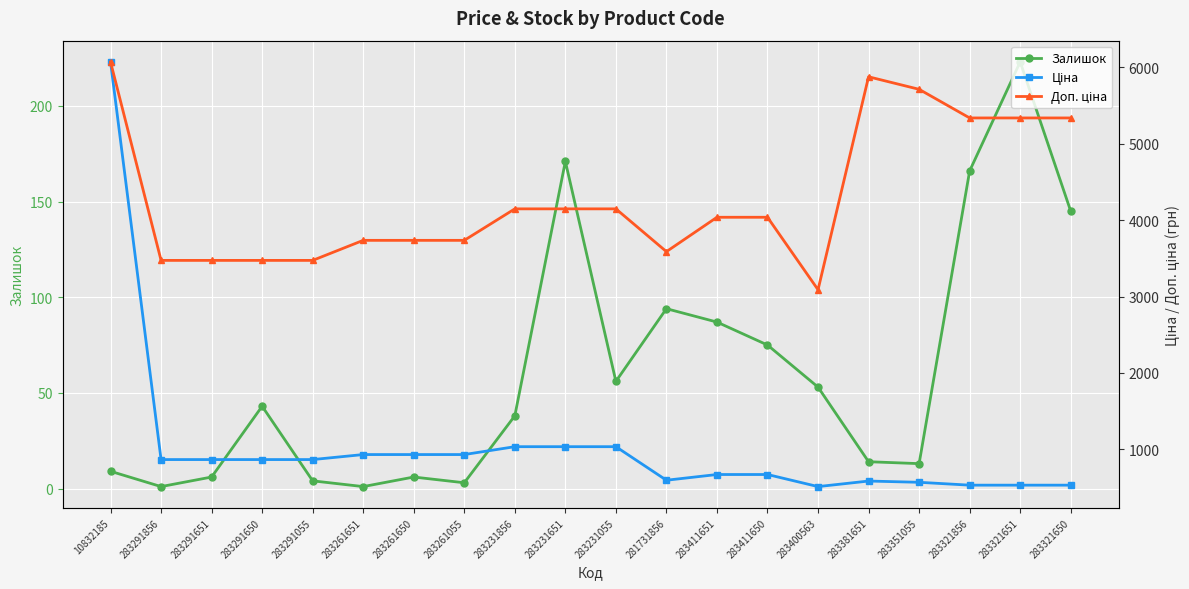

What are all the series names shown in the legend?

Залишок, Ціна, Доп. ціна